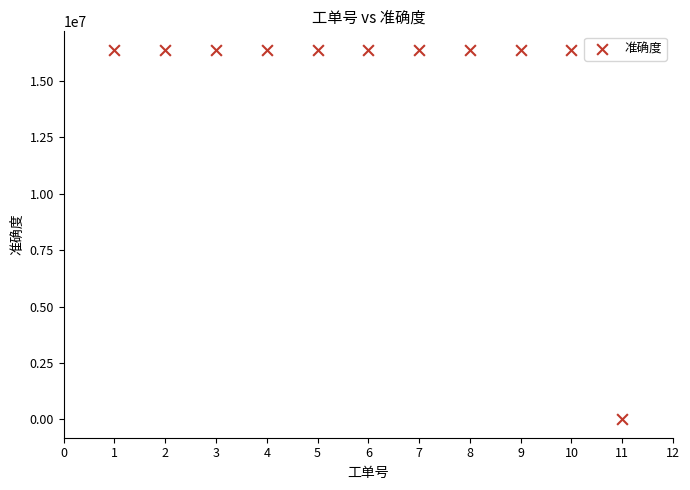

What is the range of Y values (max minus min)?

16381046.6